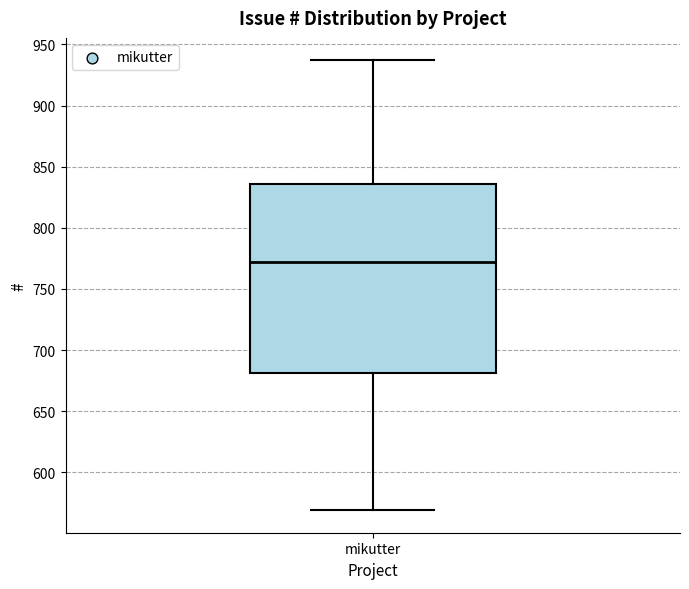

Transcribe this box plot: give where the median line is, the range the box spans, and where the two whiskers end, as read against the y-axis. The values are not printed on the chart, so give them approximately, as read against the axis.

median 770, box 680 to 835, whiskers 570 to 935